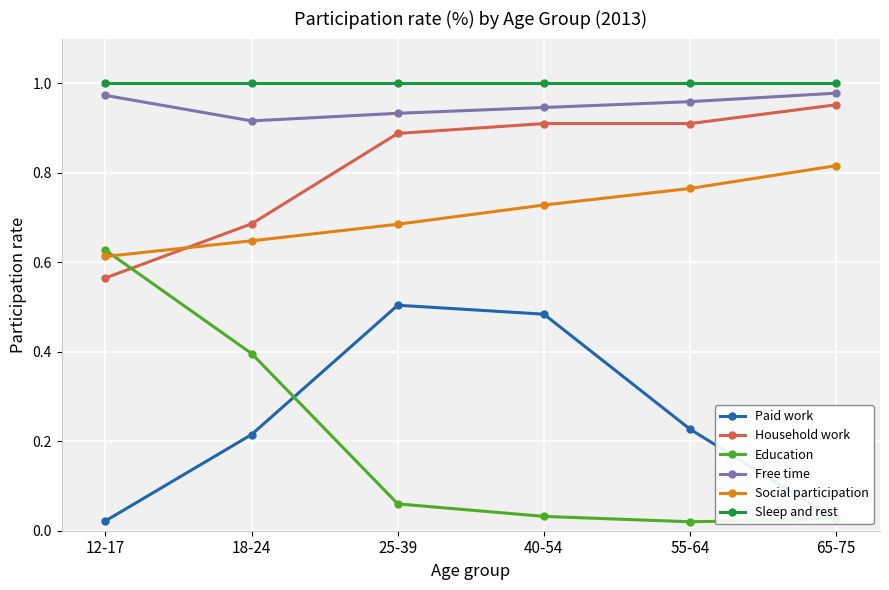

Does the chart have visible grid lines?

Yes